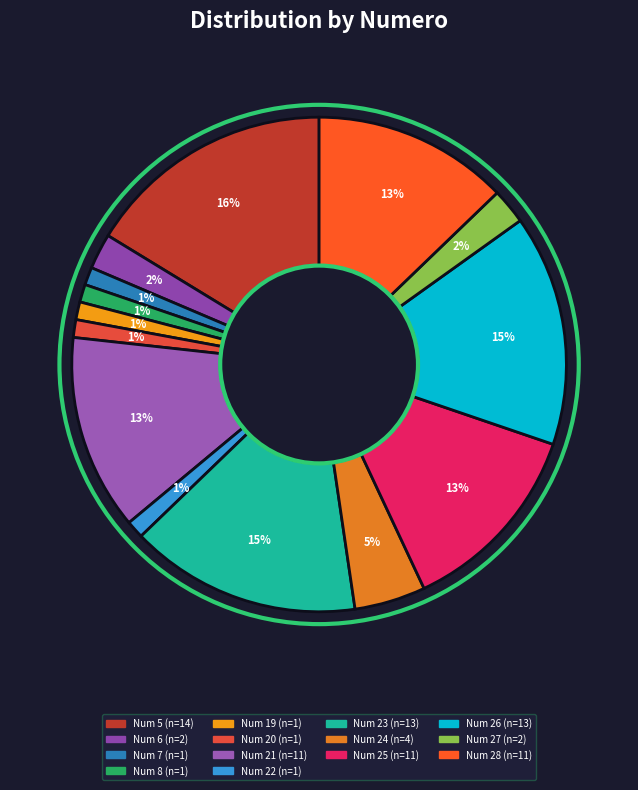

Does any single category account for the majority?

No